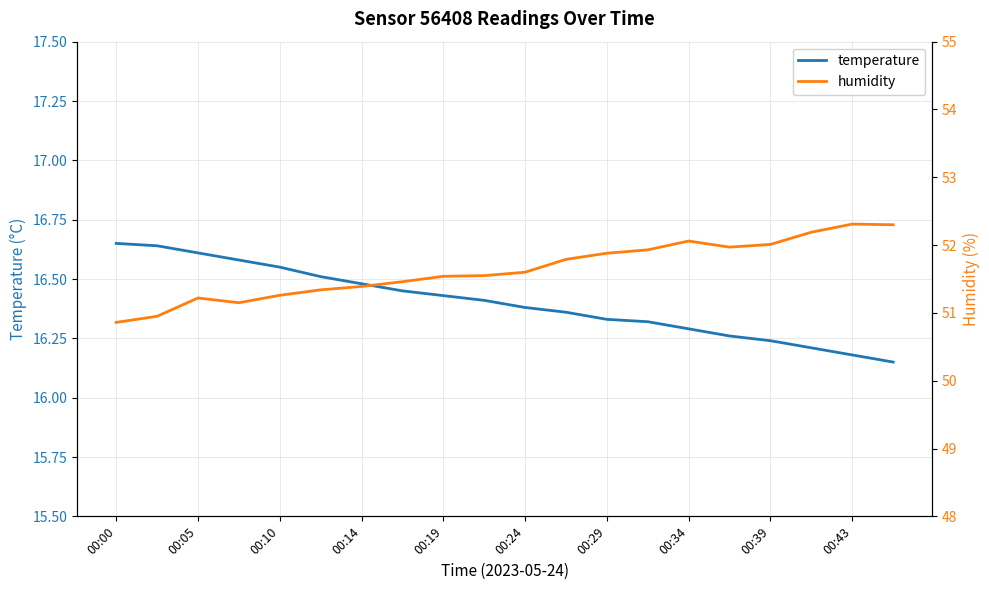

What are all the series names shown in the legend?

temperature, humidity